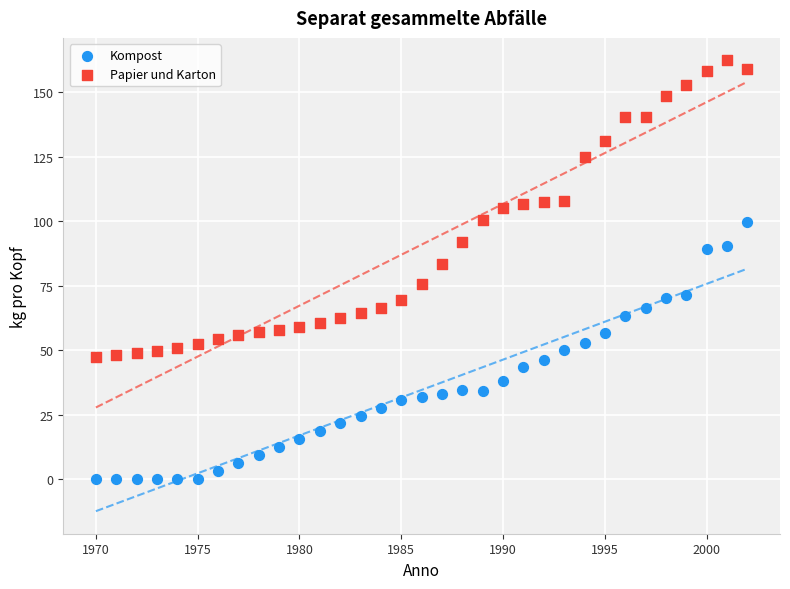

Across all series, what Y value is closest to 81?

83.5